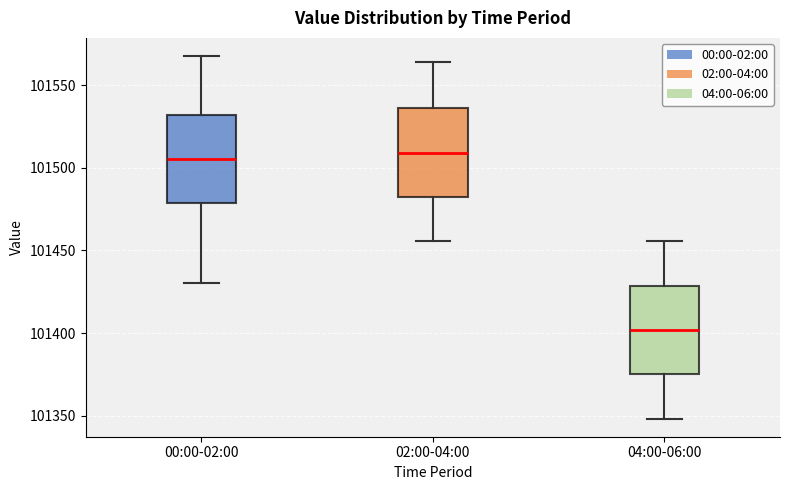

Where is the upper edge of the box for 02:00-04:00 on the y-axis? The values are not printed on the chart, so give them approximately, as read against the axis.

101535